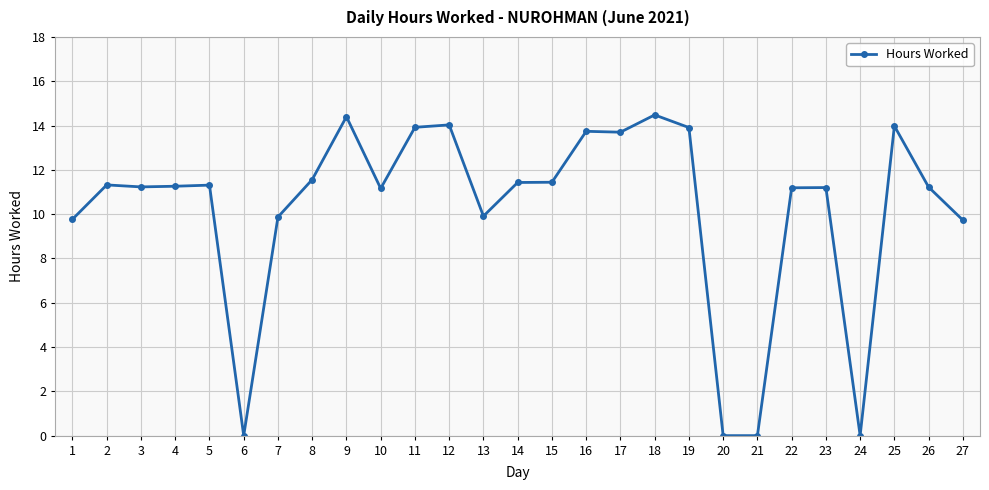

What is the value of the 15th point from the left?

11.4